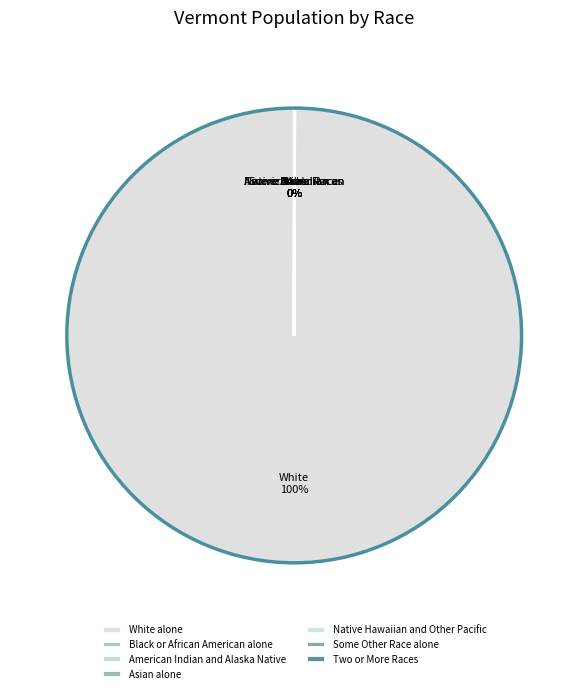

Rank the categories by value from lowest to highest.

Native Hawaiian and Other Pacific, American Indian and Alaska Native, Some Other Race alone, Black or African American alone, Asian alone, Two or More Races, White alone